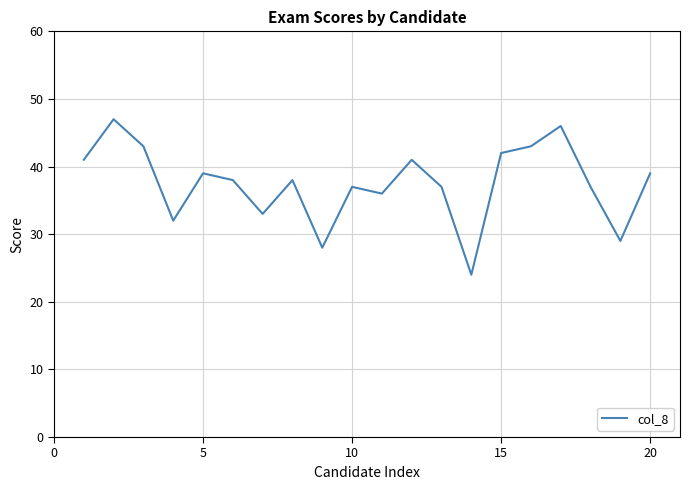

Reading left to right, transcribe all the data shown in this chart.

41	47	43	32	39	38	33	38	28	37	36	41	37	24	42	43	46	37	29	39